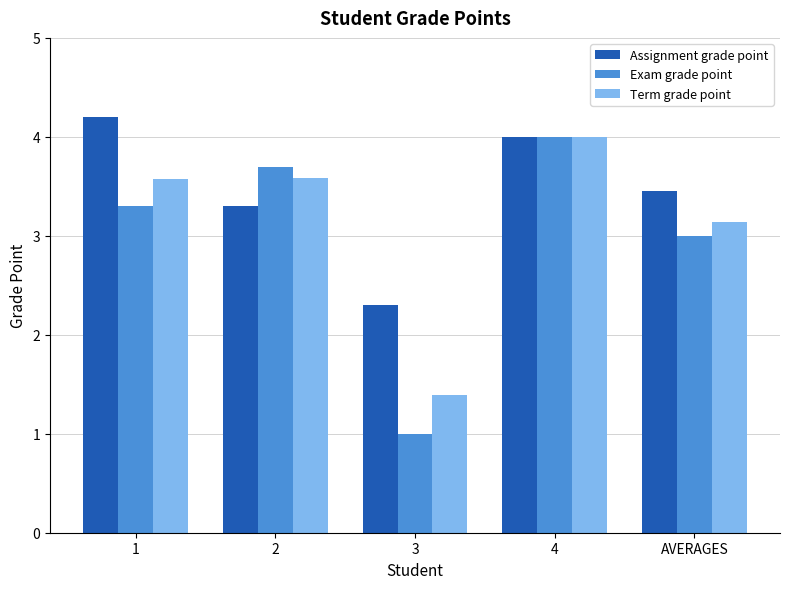

Reading right to left, list all the values displayed in this chart.

Assignment grade point: AVERAGES=3.5	4=4.0	3=2.3	2=3.3	1=4.2
Exam grade point: AVERAGES=3.0	4=4.0	3=1.0	2=3.7	1=3.3
Term grade point: AVERAGES=3.1	4=4.0	3=1.4	2=3.6	1=3.6